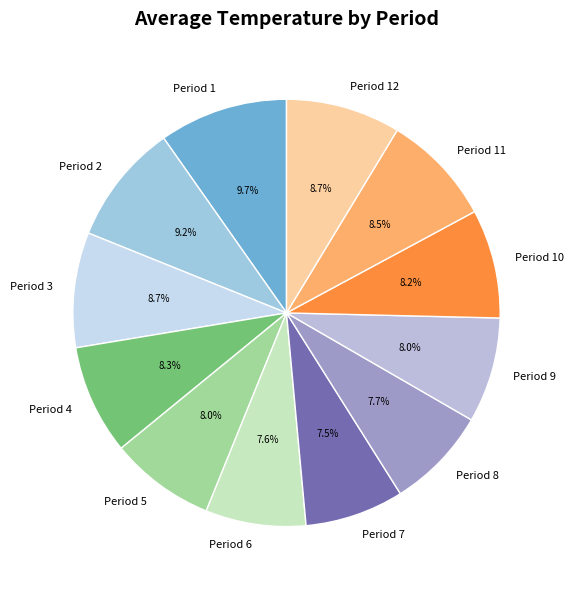

To the nearest percent, what is the average slice percentage?

8%